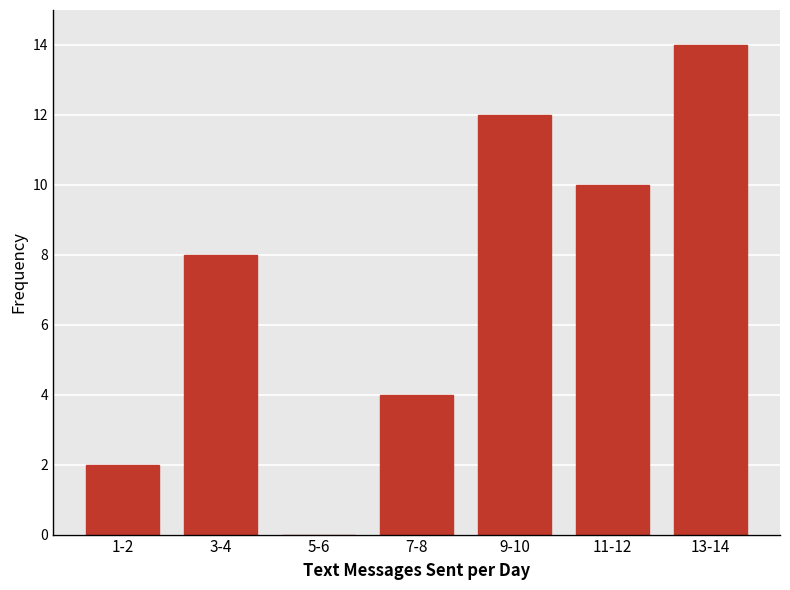

Reading left to right, what are all the values shown in this chart?

1-2=2	3-4=8	5-6=0	7-8=4	9-10=12	11-12=10	13-14=14